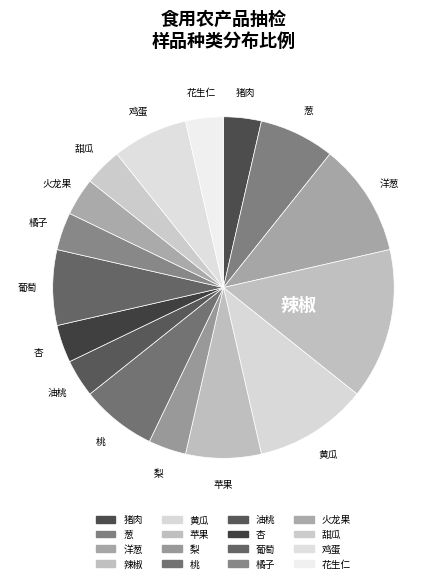

How many slices are in this pie chart?

16